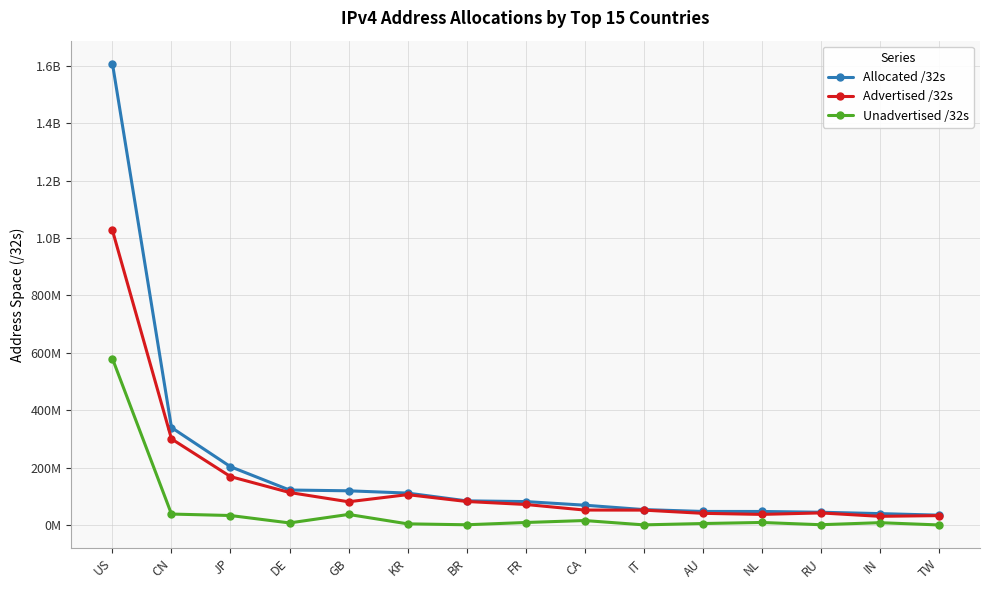

Reading left to right, what are all the values shown in this chart?

Allocated /32s: US=1606373120	CN=340440064	JP=204198400	DE=123115648	GB=120385048	KR=112460800	BR=85371904	FR=82903344	CA=70341632	IT=55046208	AU=48526592	NL=48477928	RU=45818368	IN=41057280	TW=35678464
Advertised /32s: US=1026270624	CN=300967424	JP=169813504	DE=114523136	GB=82233600	KR=107043584	BR=83187968	FR=72838656	CA=53404928	IT=53187072	AU=42024756	NL=38278656	RU=43444224	IN=31572224	TW=34082816
Unadvertised /32s: US=580102496	CN=39472640	JP=34384896	DE=8592512	GB=38151448	KR=5417216	BR=2183936	FR=10064688	CA=16936704	IT=1859136	AU=6501836	NL=10199272	RU=2374144	IN=9485056	TW=1595648